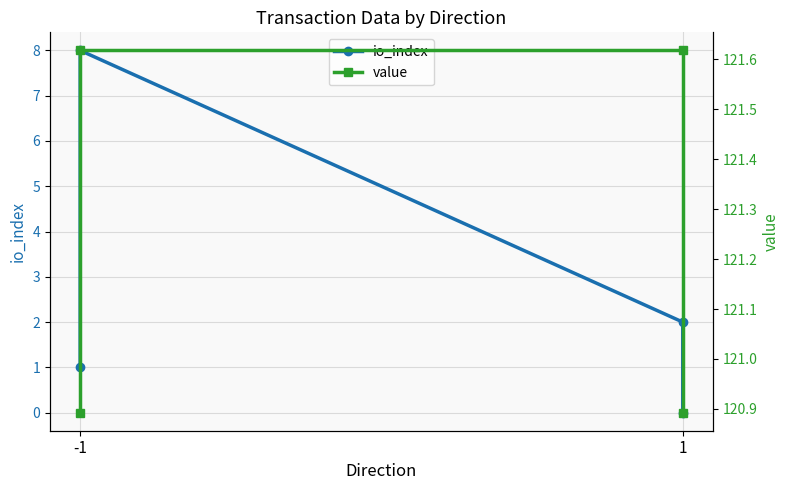

How many lines are shown in the chart?

2